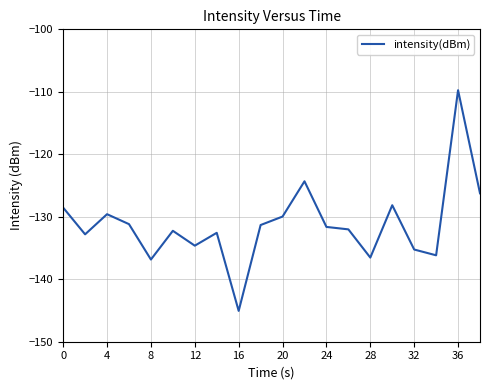

Does the chart display data point markers on the line(s)?

No